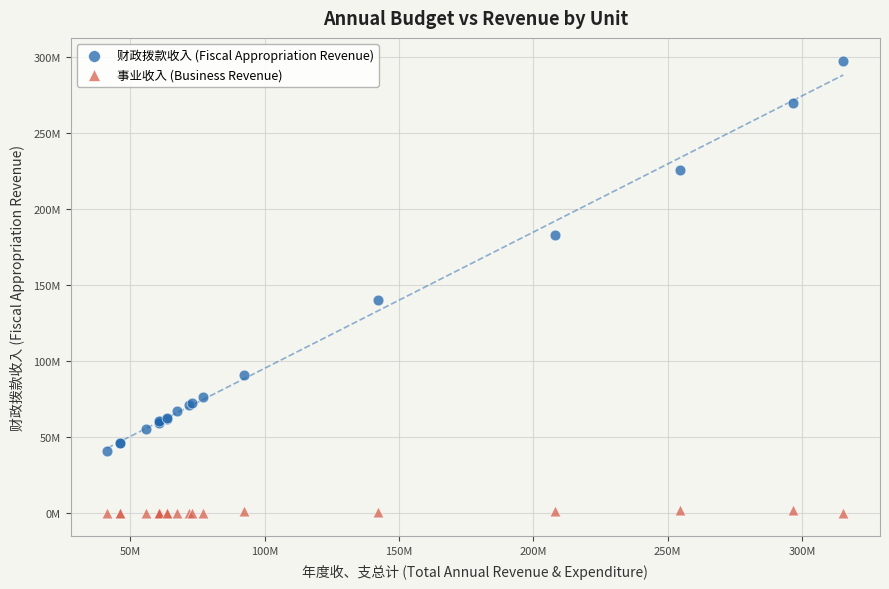

What are all the series names shown in the legend?

财政拨款收入 (Fiscal Appropriation Revenue), 事业收入 (Business Revenue)